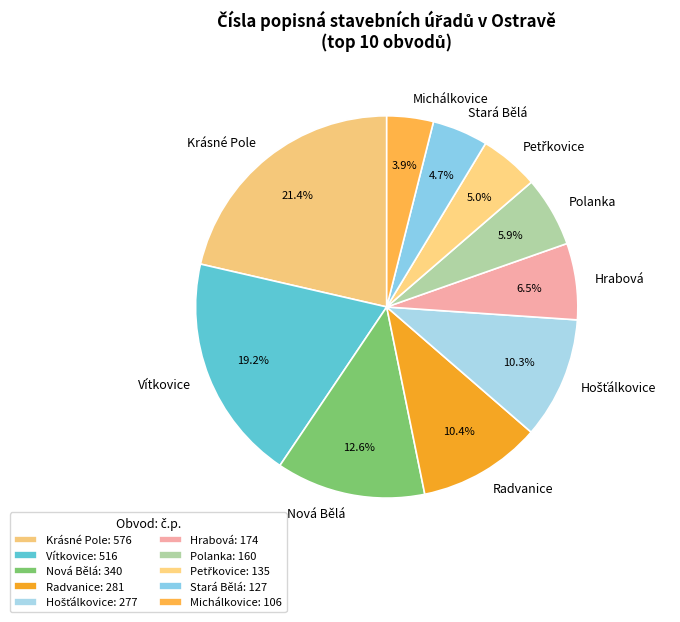

How many segments does this pie chart have?

10